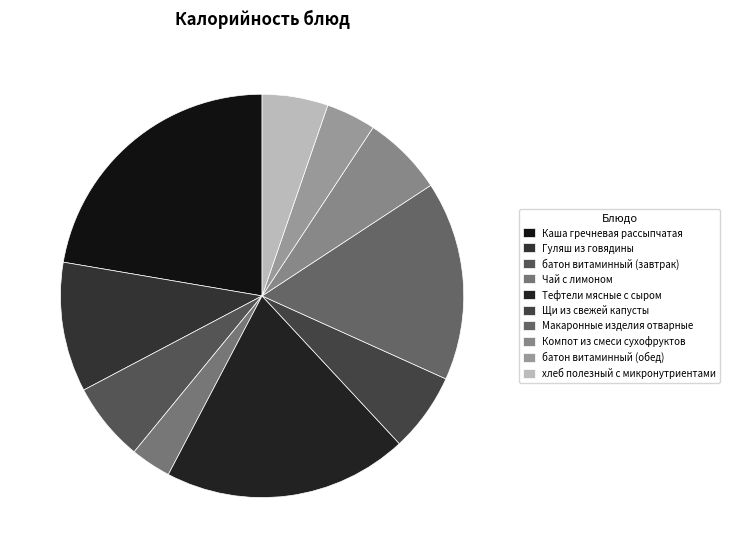

Count the number of slices in the pie.

10